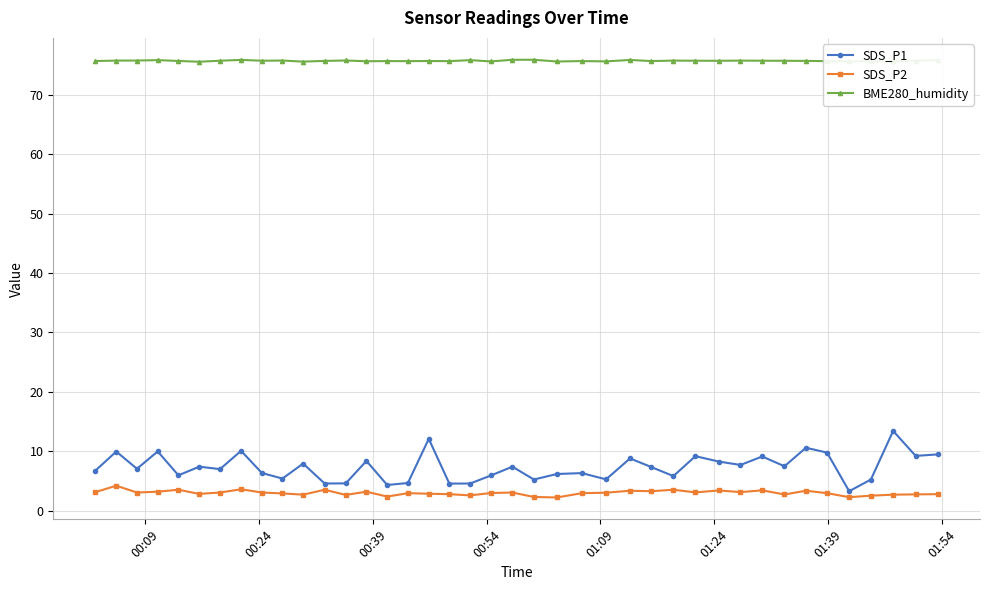

What is the difference between the maximum and minimum values in the BME280_humidity series?

0.3